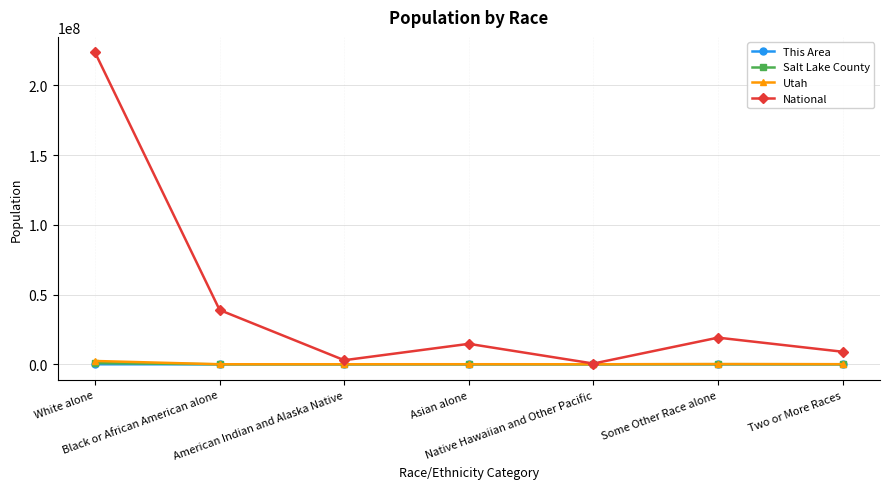

What are all the series names shown in the legend?

This Area, Salt Lake County, Utah, National